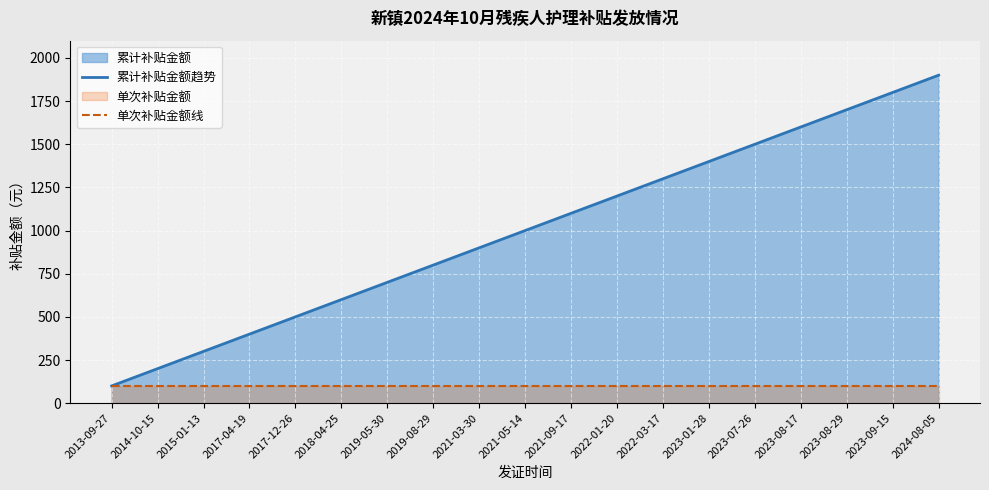

Which has a higher value, 2019-05-30 or 2023-01-28?

2023-01-28